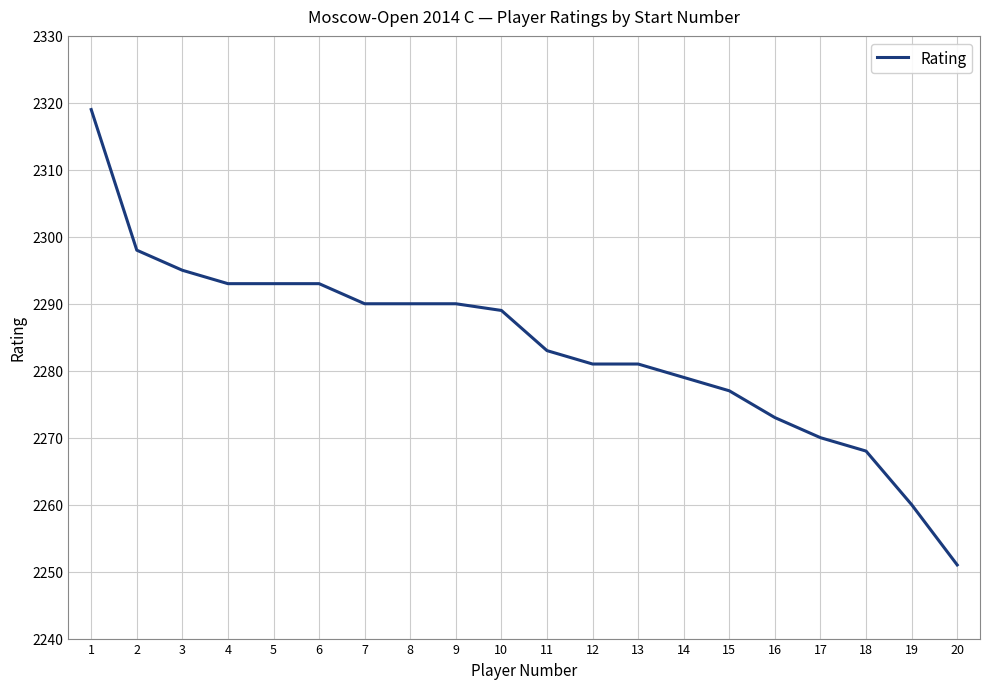

What is the sum of the values at 10 and 7?

4579